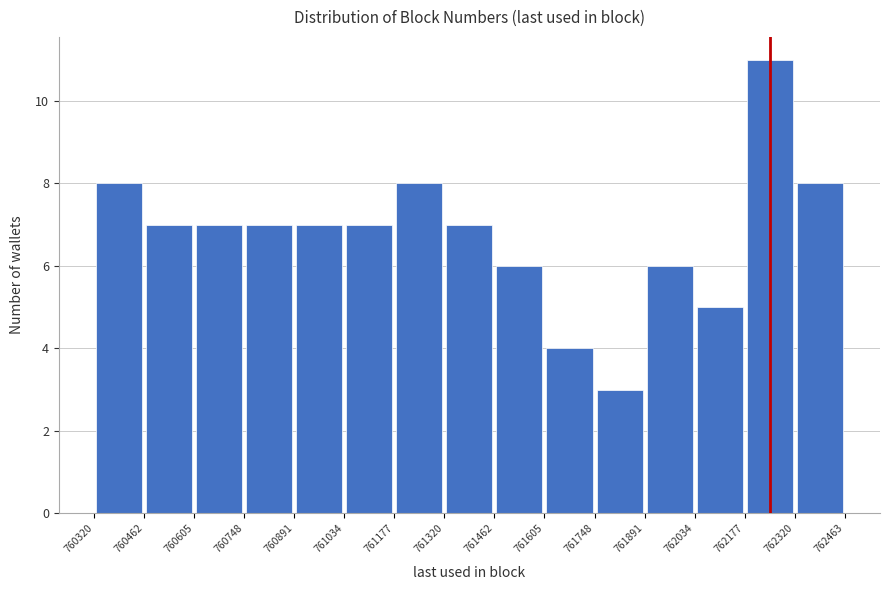

Reading left to right, transcribe this chart: for each bar, give the range it covers on the x-axis and its height. The values are not printed on the chart, so give them approximately, as read against the axis.

760320 to 760462: 8
760462 to 760605: 7
760605 to 760748: 7
760748 to 760891: 7
760891 to 761034: 7
761034 to 761177: 7
761177 to 761320: 8
761320 to 761462: 7
761462 to 761605: 6
761605 to 761748: 4
761748 to 761891: 3
761891 to 762034: 6
762034 to 762177: 5
762177 to 762320: 11
762320 to 762463: 8